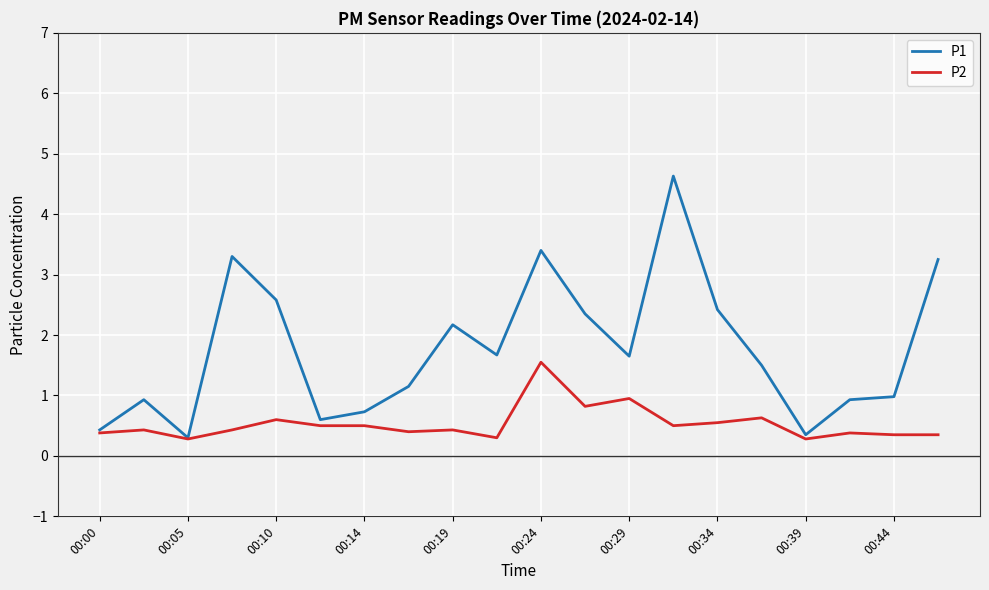

What is the smallest value displayed?

0.3